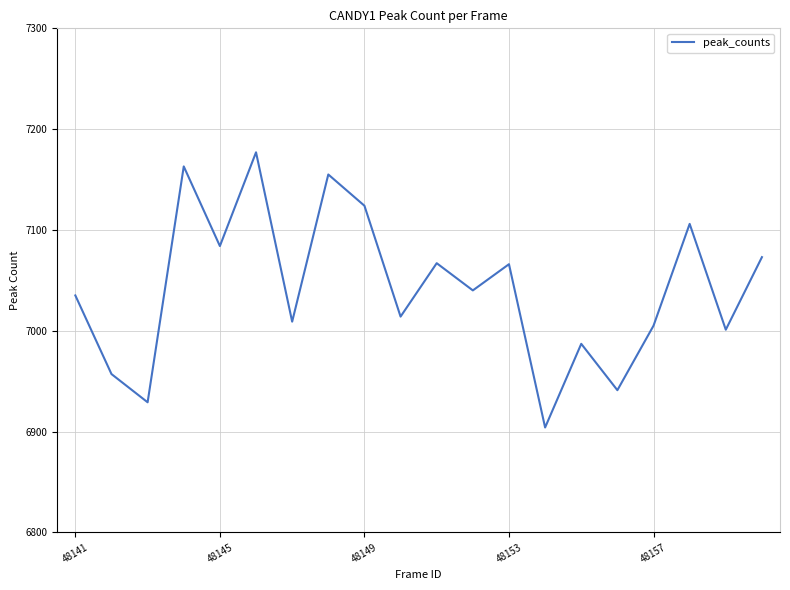

True or false: there are more than 1 points higher than both neighbors.

True